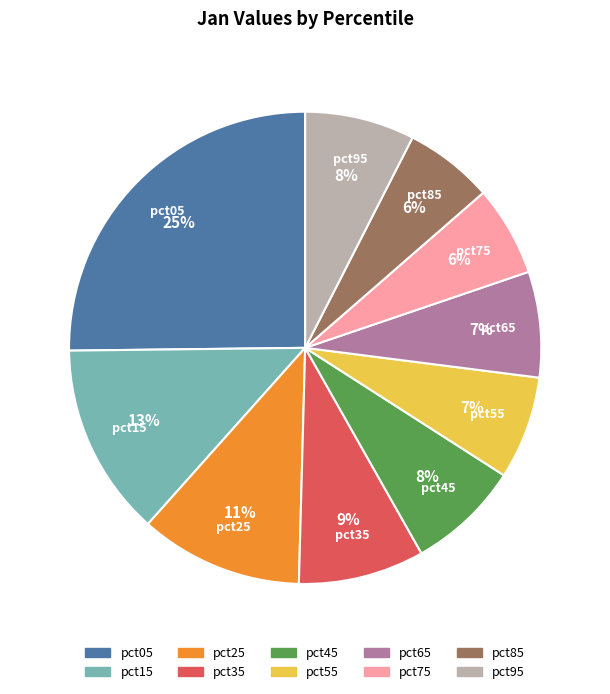

Is it true that pct55 is 7% of the pie?

True